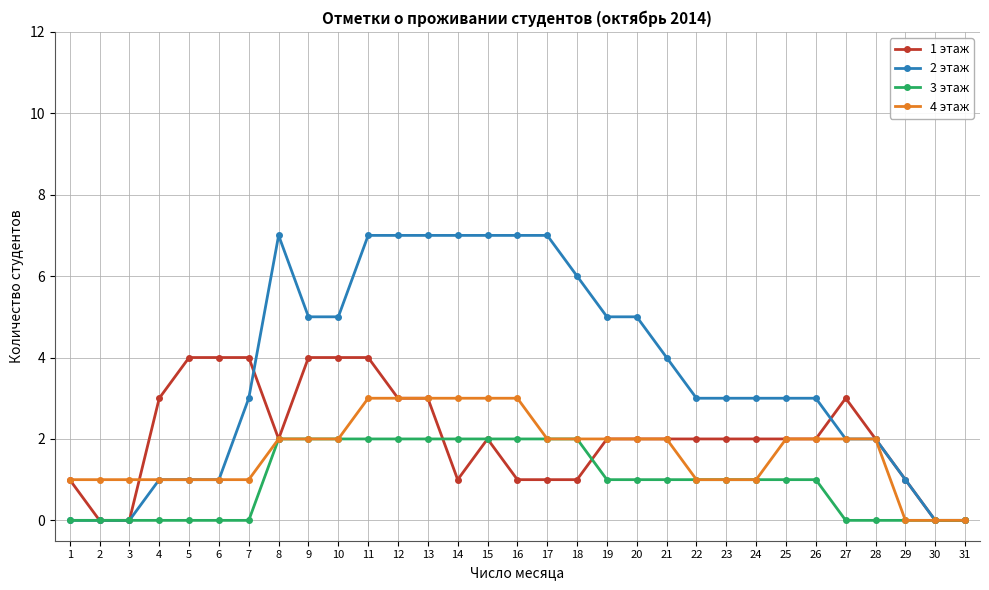

How many distinct data groups are displayed?

4